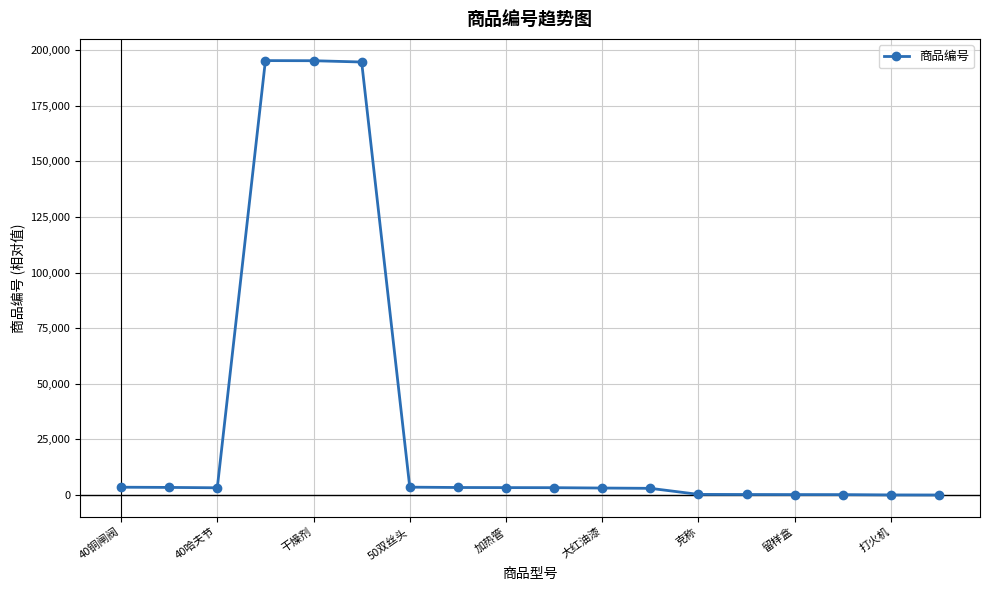

What is the maximum value shown in the chart?

195306